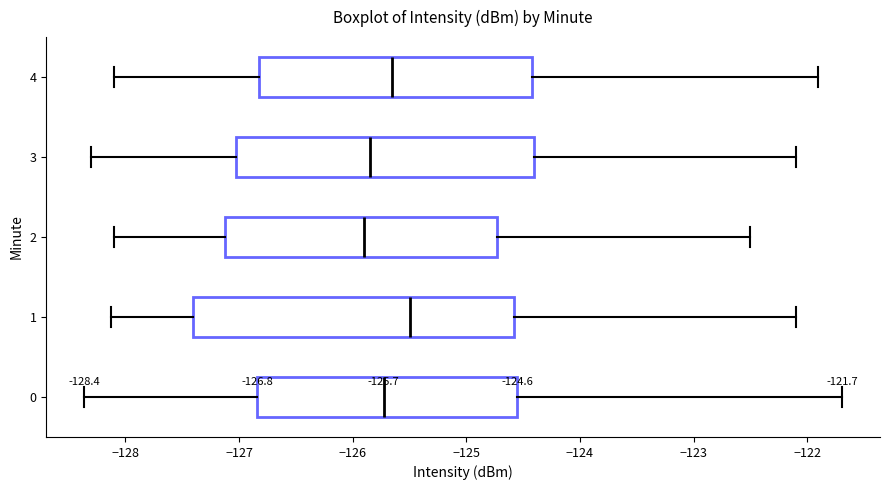

Comparing the boxes themselves (not the whiskers), which one is the widest?

1